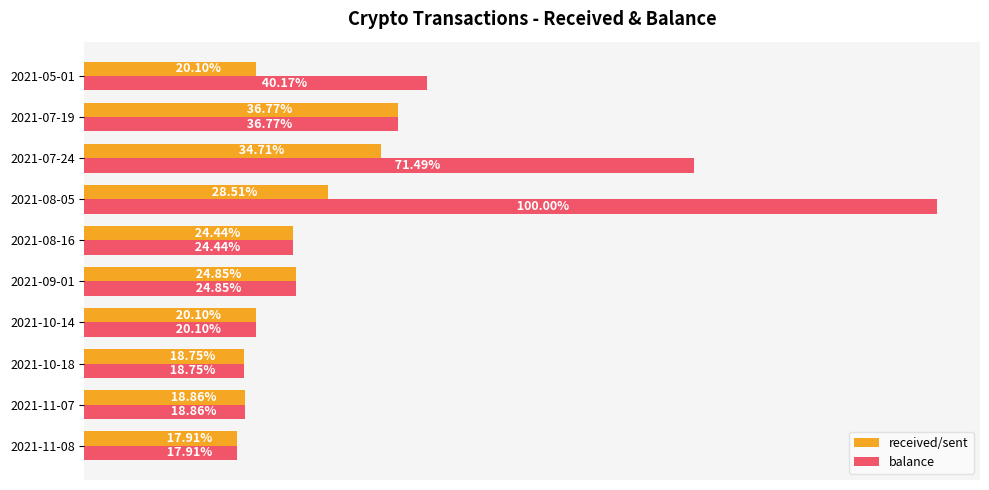

Which series has the largest range (max minus min)?

balance